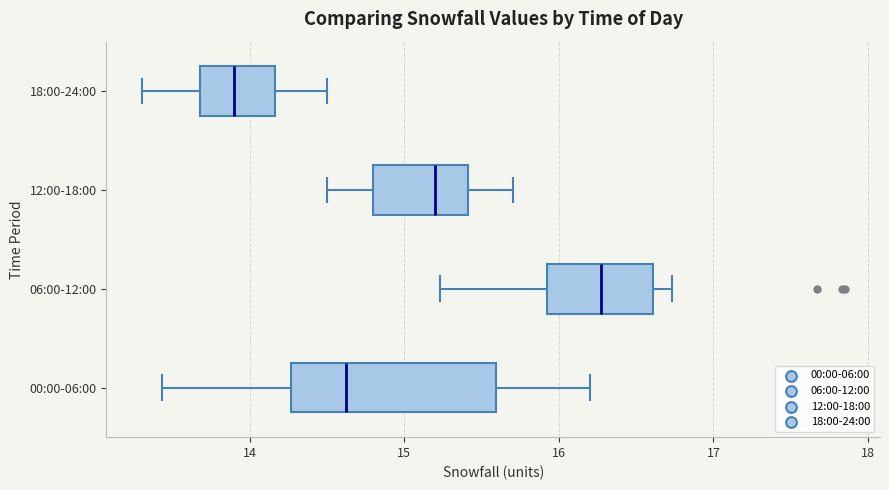

Where does the left whisker of the box for 06:00-12:00 end on the x-axis? The values are not printed on the chart, so give them approximately, as read against the axis.

15.2